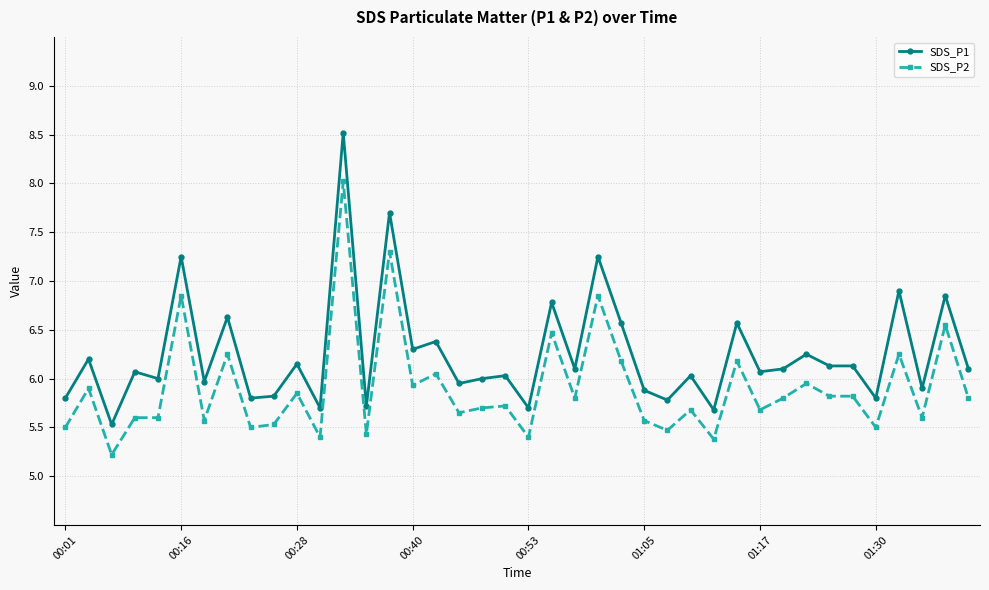

Which series has the largest total across all categories?

SDS_P1